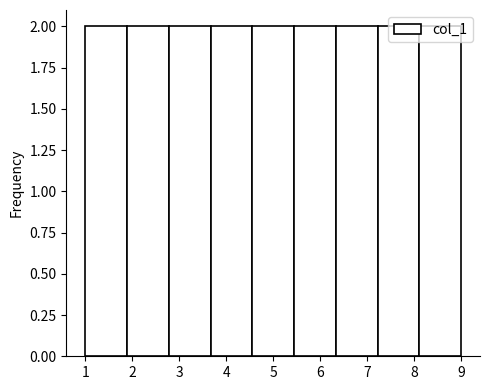

What is the height of the bar covering 8.1 to 9.0 on the x-axis? Neither the bar edges nor the heights are printed on the chart, so give them approximately, as read against the axes.

2